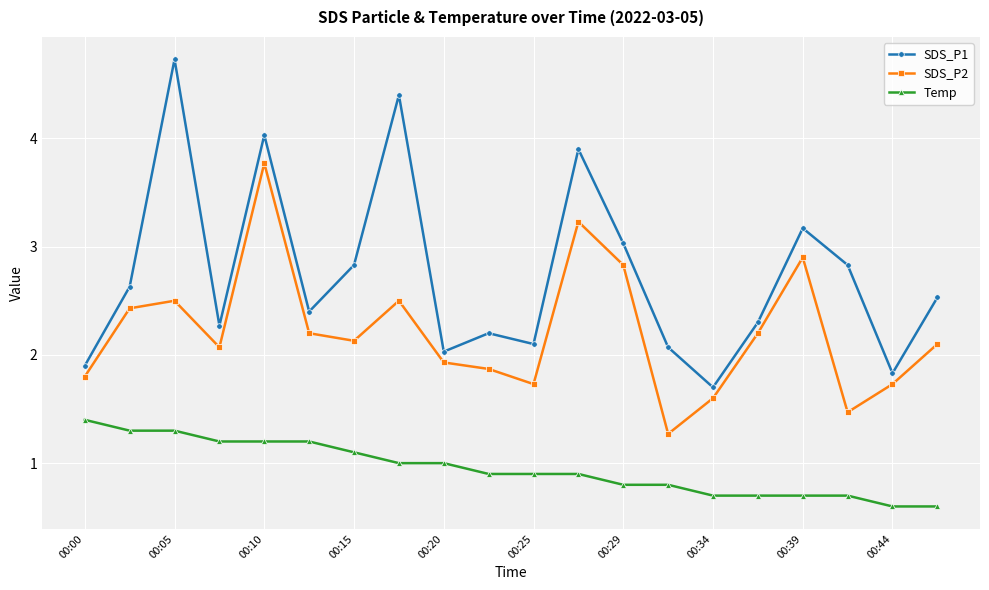

Does the chart have visible grid lines?

Yes